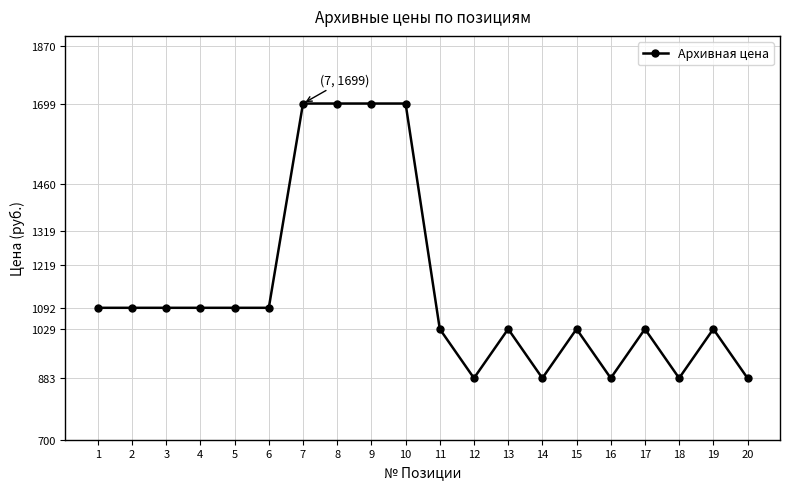

Does the chart have visible grid lines?

Yes